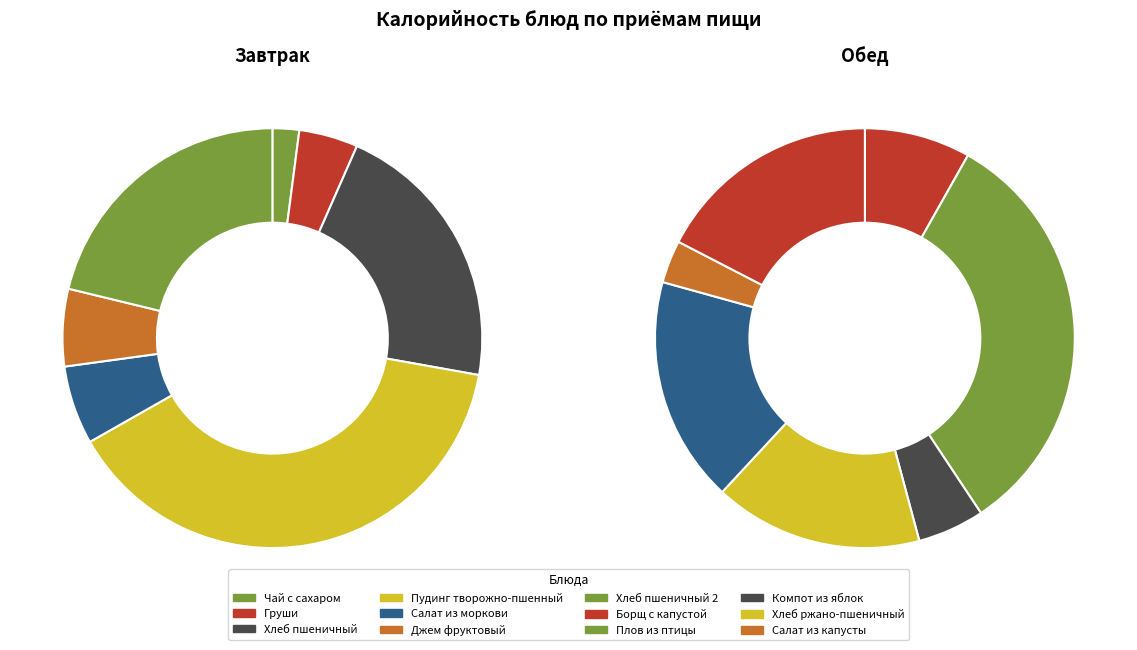

What portion of the pie excludes 6?

78.8%